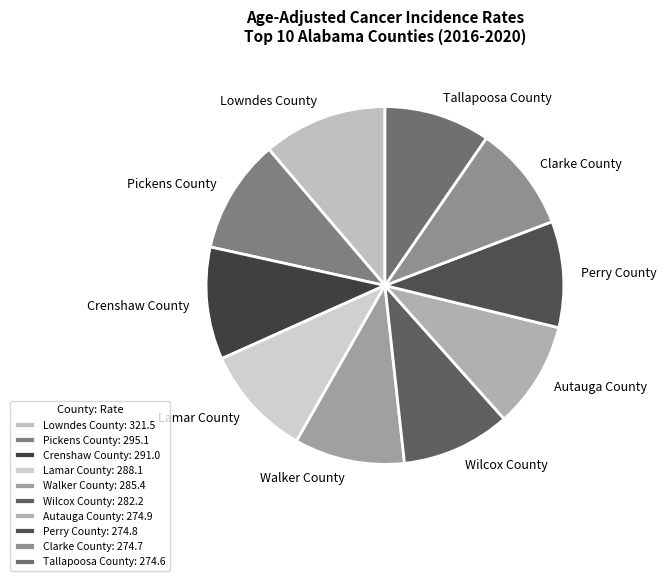

True or false: Autauga County accounts for 10% of the total.

True